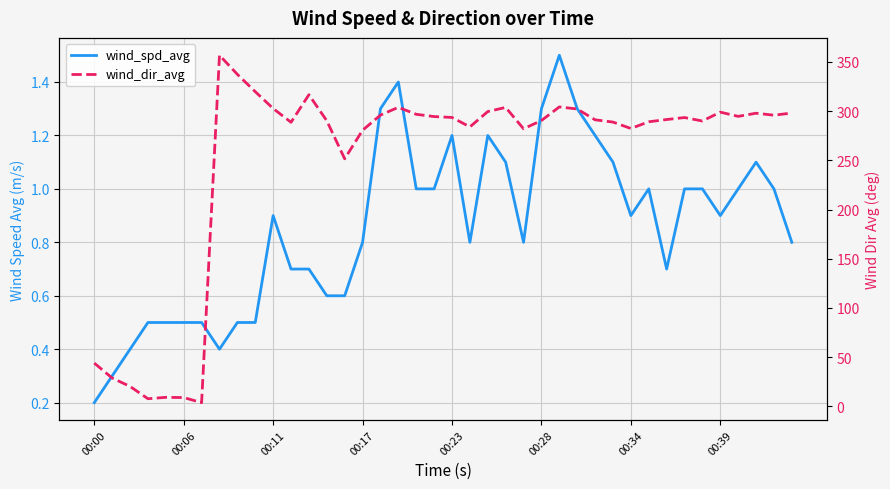

Rank the series by their average value, from highest to lowest.

wind_dir_avg, wind_spd_avg